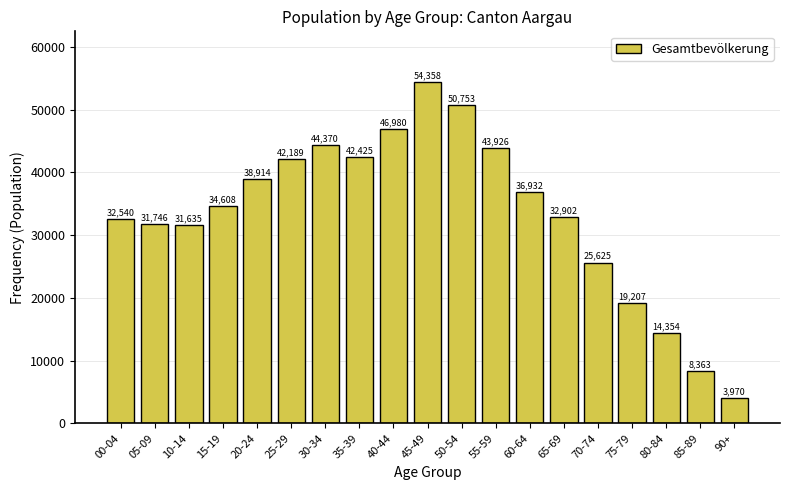

Reading left to right, extract all data points from this chart.

00-04=32540	05-09=31746	10-14=31635	15-19=34608	20-24=38914	25-29=42189	30-34=44370	35-39=42425	40-44=46980	45-49=54358	50-54=50753	55-59=43926	60-64=36932	65-69=32902	70-74=25625	75-79=19207	80-84=14354	85-89=8363	90+=3970